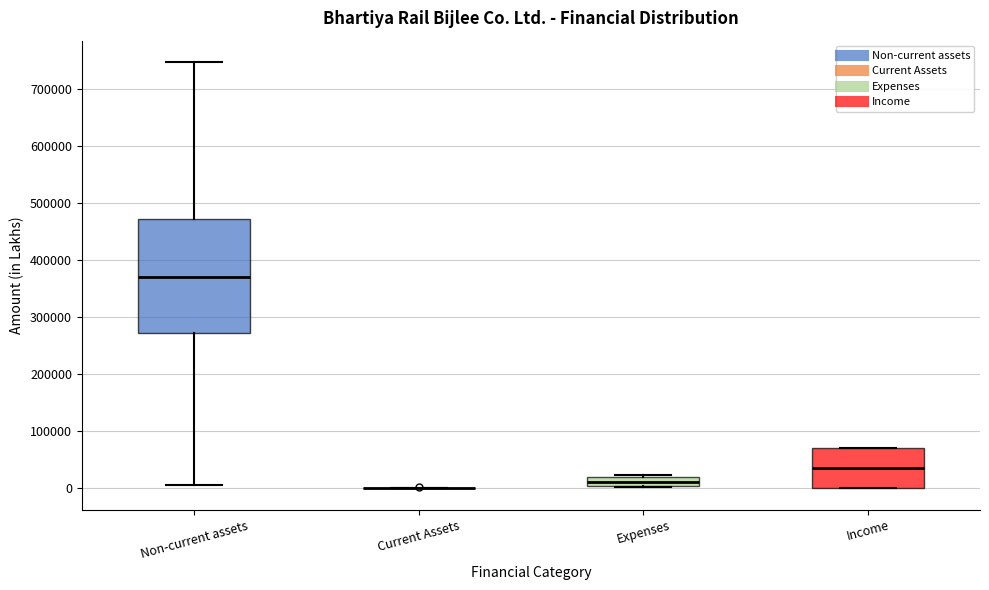

Comparing the boxes themselves (not the whiskers), which one is the tallest?

Non-current assets